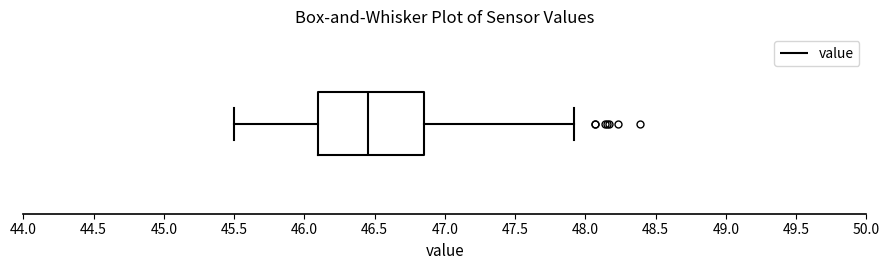

Read this box plot against the x-axis: the position of the median line, the range covered by the box, and the ends of both whiskers. The values are not printed on the chart, so give them approximately, as read against the axis.

median 46.45, box 46.10 to 46.85, whiskers 45.50 to 47.90